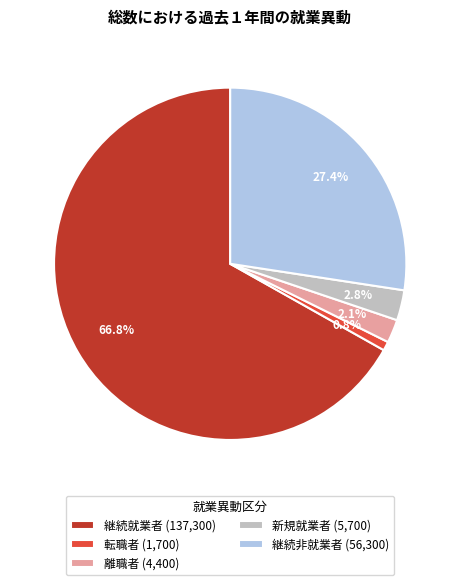

How many segments does this pie chart have?

5